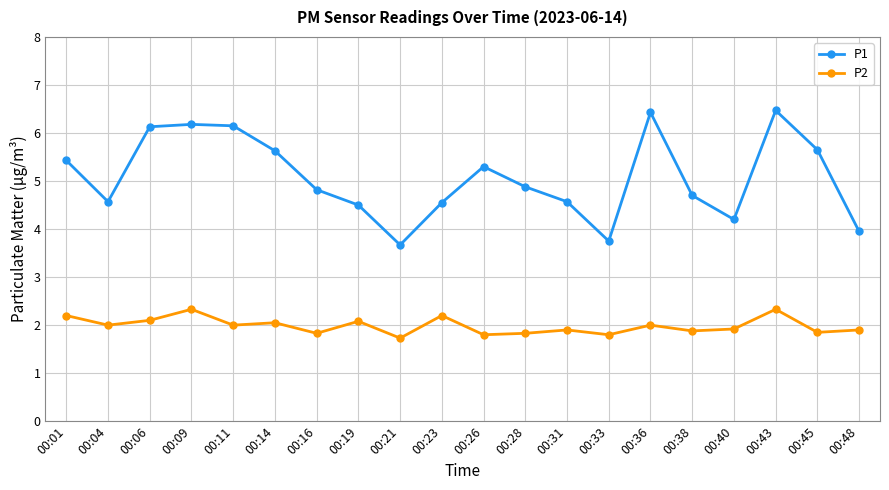

How many data points in P1 are above 4?

17